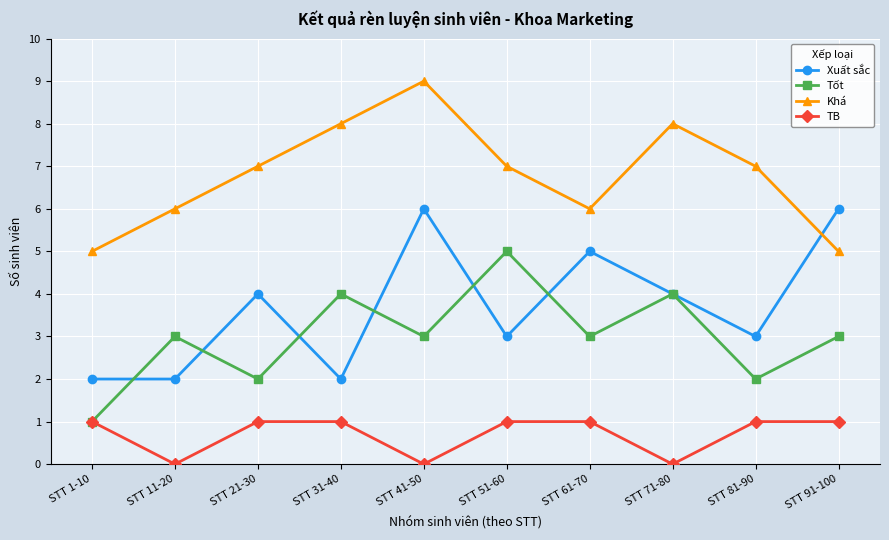

Reading right to left, list all the values displayed in this chart.

Xuất sắc: STT 91-100=6	STT 81-90=3	STT 71-80=4	STT 61-70=5	STT 51-60=3	STT 41-50=6	STT 31-40=2	STT 21-30=4	STT 11-20=2	STT 1-10=2
Tốt: STT 91-100=3	STT 81-90=2	STT 71-80=4	STT 61-70=3	STT 51-60=5	STT 41-50=3	STT 31-40=4	STT 21-30=2	STT 11-20=3	STT 1-10=1
Khá: STT 91-100=5	STT 81-90=7	STT 71-80=8	STT 61-70=6	STT 51-60=7	STT 41-50=9	STT 31-40=8	STT 21-30=7	STT 11-20=6	STT 1-10=5
TB: STT 91-100=1	STT 81-90=1	STT 71-80=0	STT 61-70=1	STT 51-60=1	STT 41-50=0	STT 31-40=1	STT 21-30=1	STT 11-20=0	STT 1-10=1